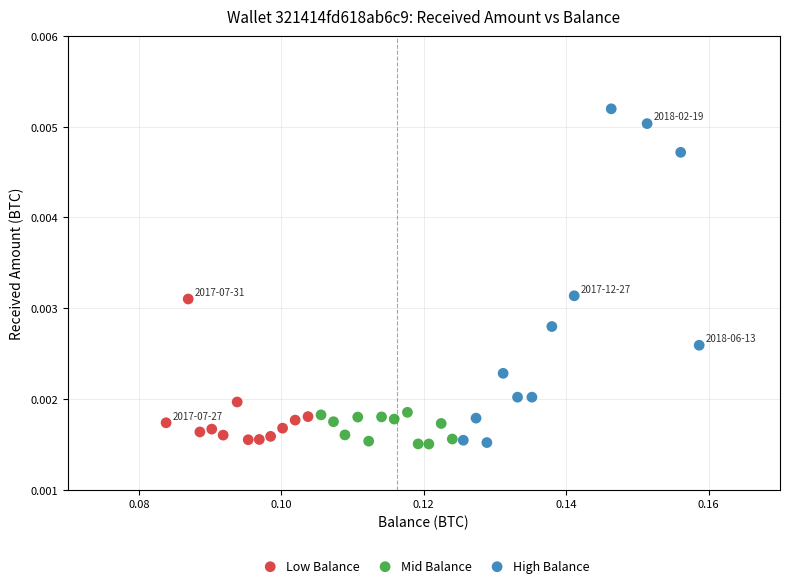

Which series contains the highest Y value?

High Balance